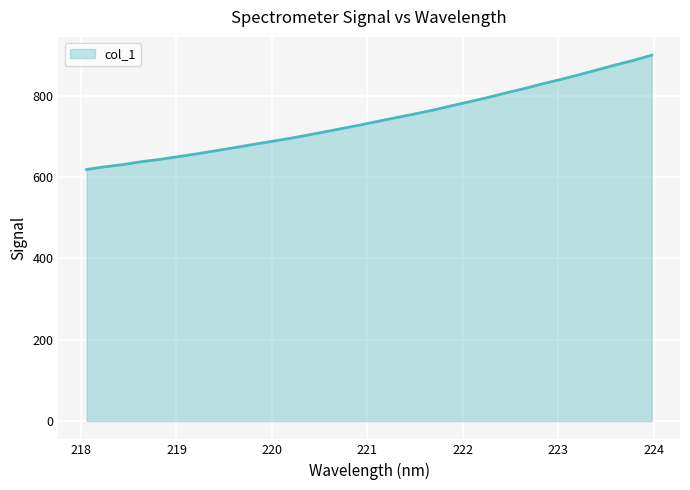

What is the maximum value shown in the chart?

899.2